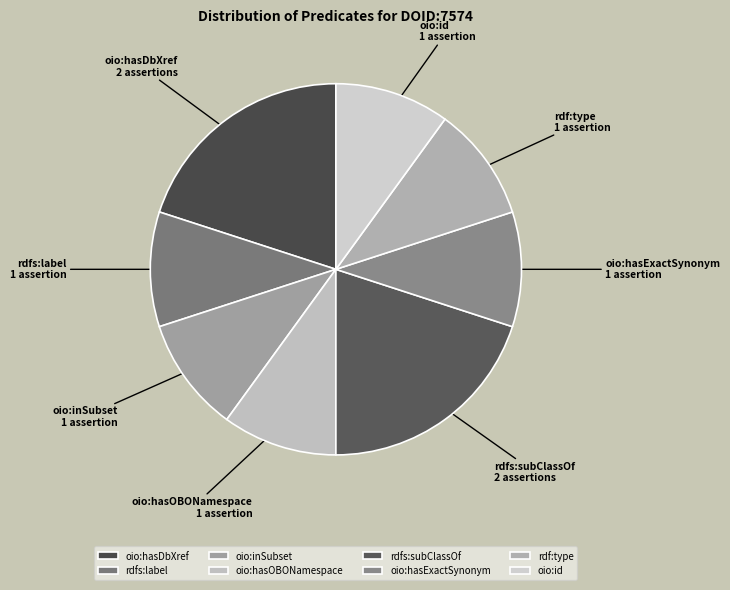

The rdfs:label slice represents 10% of the pie. True or false?

True